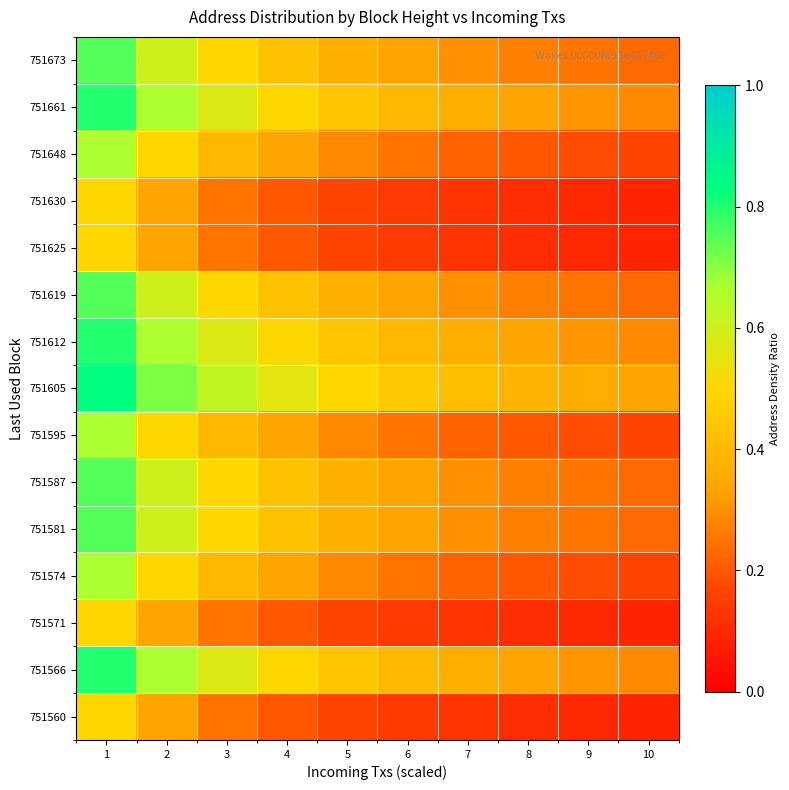

What is the total value across all series at 7?

3.9